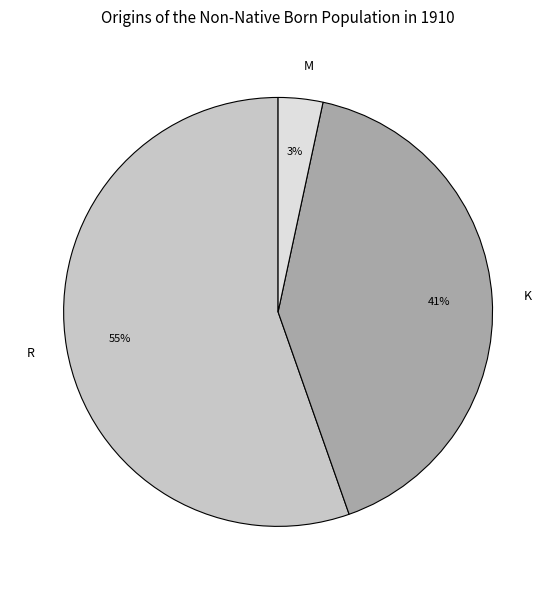

Rank the categories by value from lowest to highest.

M, K, R